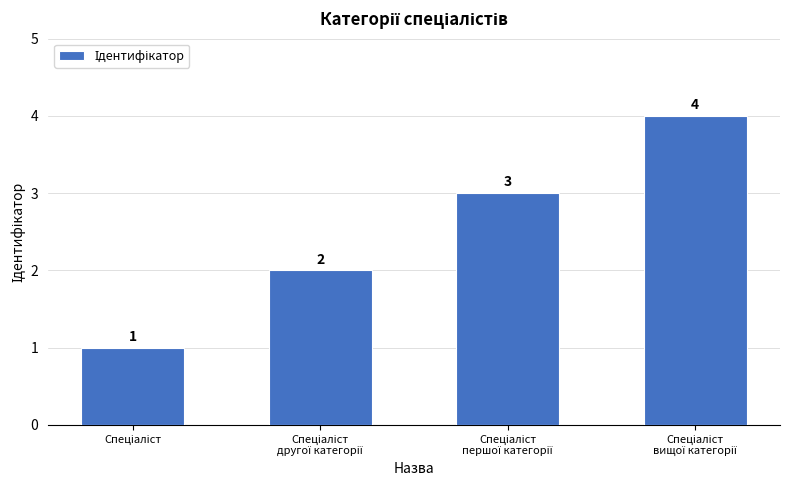

What is the difference between the maximum and minimum values?

3